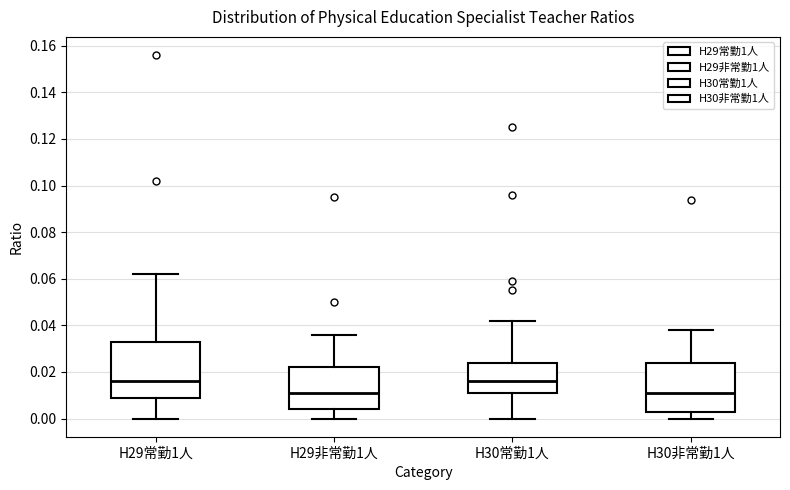

Reading left to right, read every box against the y-axis: the position of its median line, the range the box covers, and the ends of its whiskers. The values are not printed on the chart, so give them approximately, as read against the axis.

H29常勤1人: median 0.016, box 0.010 to 0.034, whiskers 0.000 to 0.062
H29非常勤1人: median 0.012, box 0.004 to 0.022, whiskers 0.000 to 0.036
H30常勤1人: median 0.016, box 0.012 to 0.024, whiskers 0.000 to 0.042
H30非常勤1人: median 0.012, box 0.004 to 0.024, whiskers 0.000 to 0.038